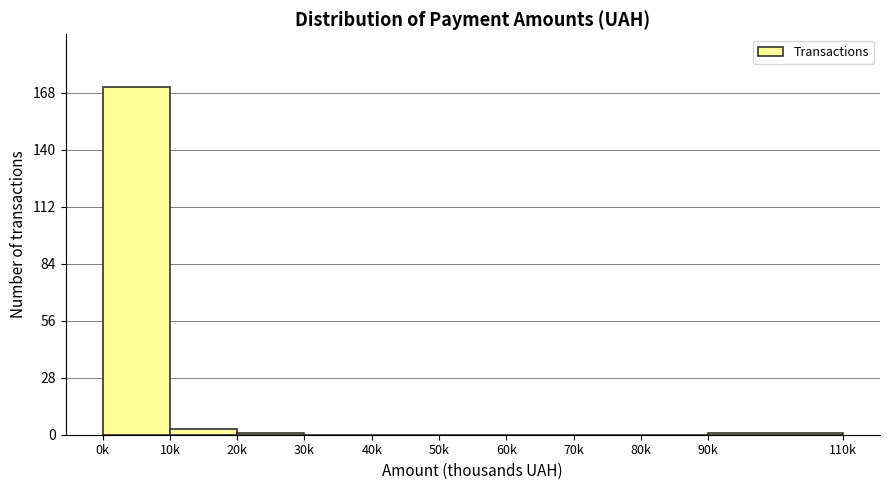

Reading right to left, what are all the values shown in this chart?

90k=1	80k=0	70k=0	60k=0	50k=0	40k=0	30k=0	20k=1	10k=3	0k=171